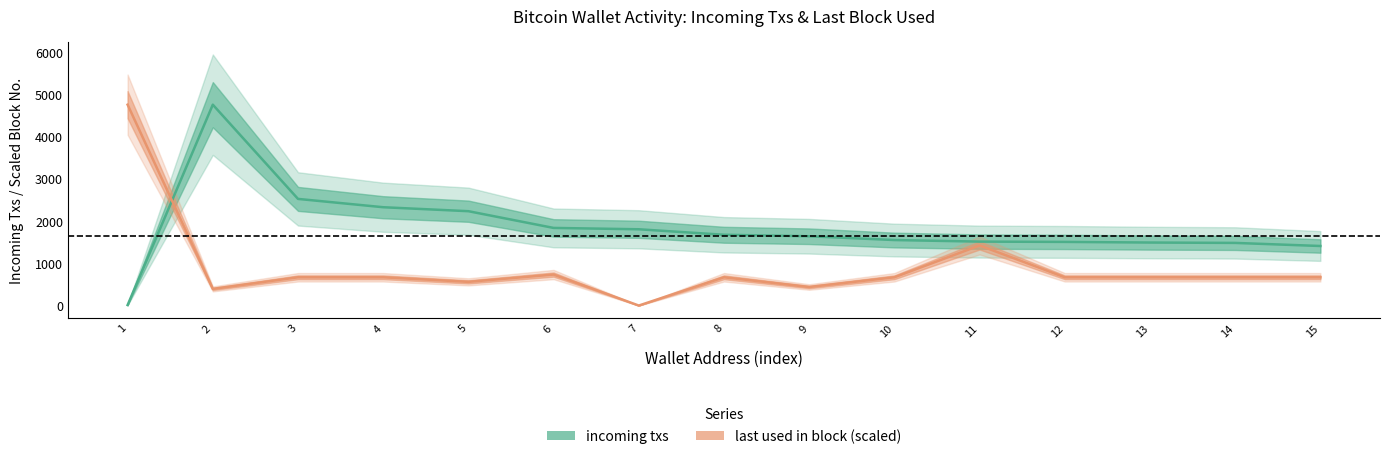

Does the chart display data point markers on the line(s)?

No